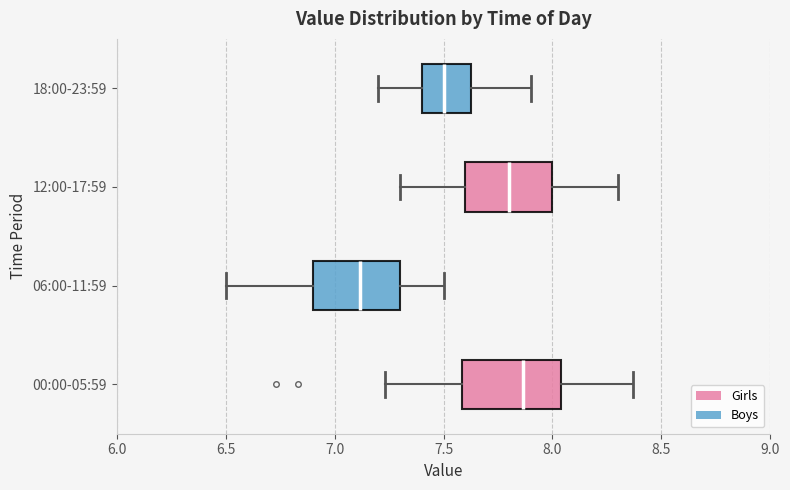

Reading bottom to top, transcribe this box plot: for each box, give where its median line is, the range the box spans, and where its two whiskers end, as read against the x-axis. The values are not printed on the chart, so give them approximately, as read against the axis.

00:00-05:59: median 7.85, box 7.60 to 8.05, whiskers 7.25 to 8.35
06:00-11:59: median 7.10, box 6.90 to 7.30, whiskers 6.50 to 7.50
12:00-17:59: median 7.80, box 7.60 to 8.00, whiskers 7.30 to 8.30
18:00-23:59: median 7.50, box 7.40 to 7.65, whiskers 7.20 to 7.90